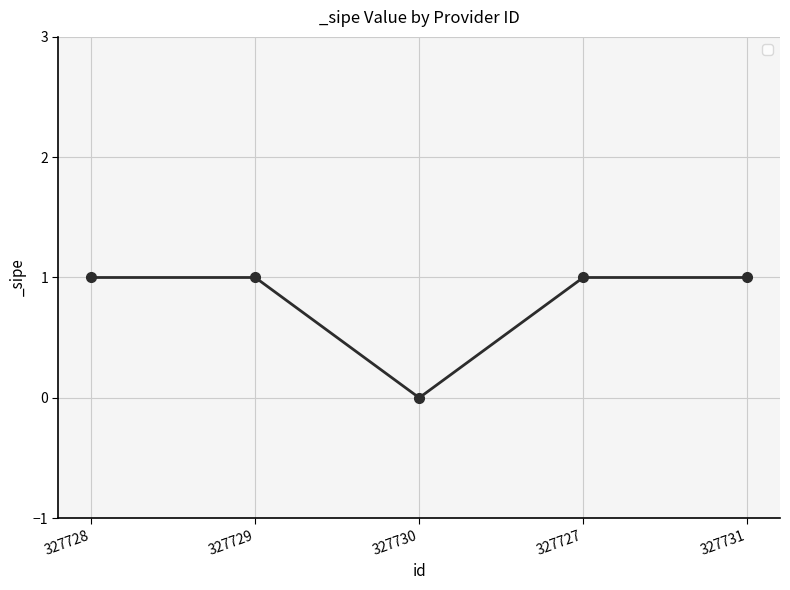

What is the label of the 5th point from the right?

327728